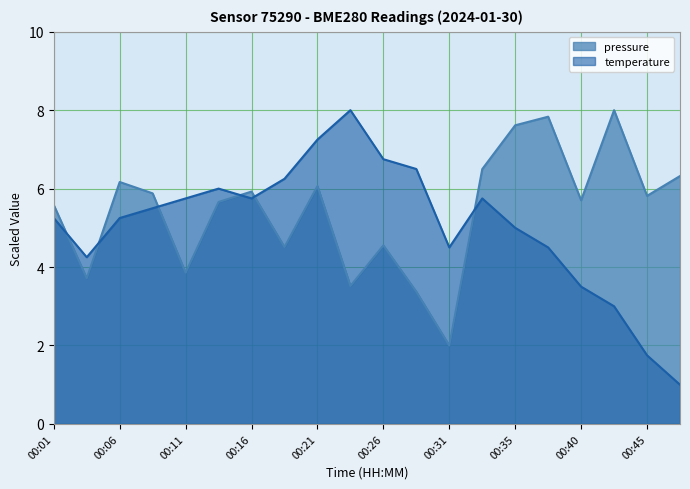

At which label is temperature closest to 4?

00:04